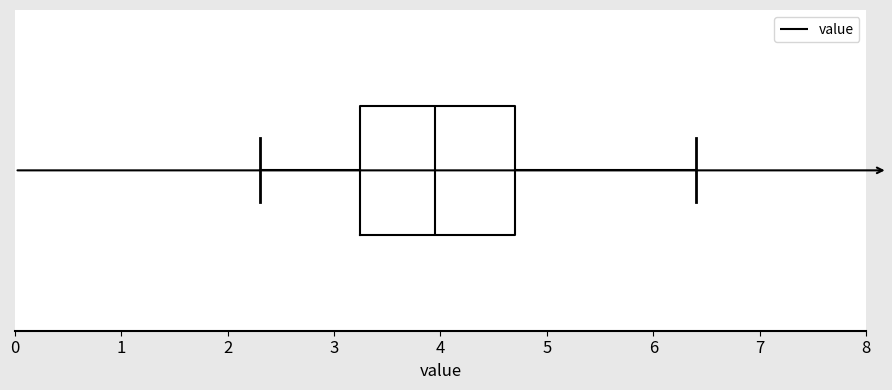

Read this box plot against the x-axis: the position of the median line, the range covered by the box, and the ends of both whiskers. The values are not printed on the chart, so give them approximately, as read against the axis.

median 4.0, box 3.2 to 4.7, whiskers 2.3 to 6.4